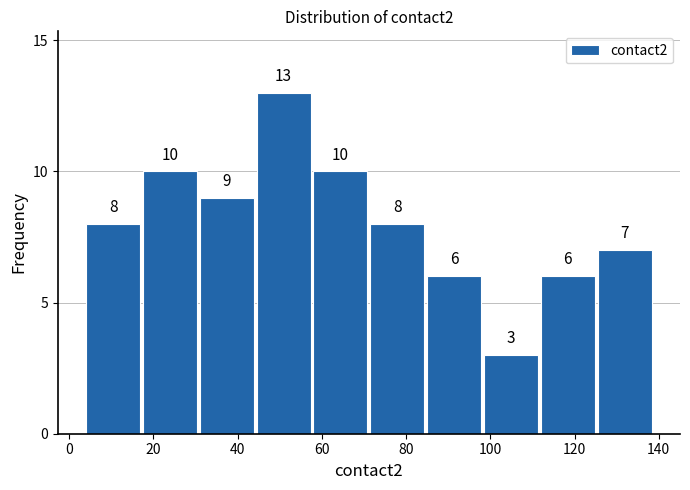

What is the height of the bar covering 85.0 to 98.5 on the x-axis? The bar edges are not printed on the chart, so give them approximately, as read against the axis.

6